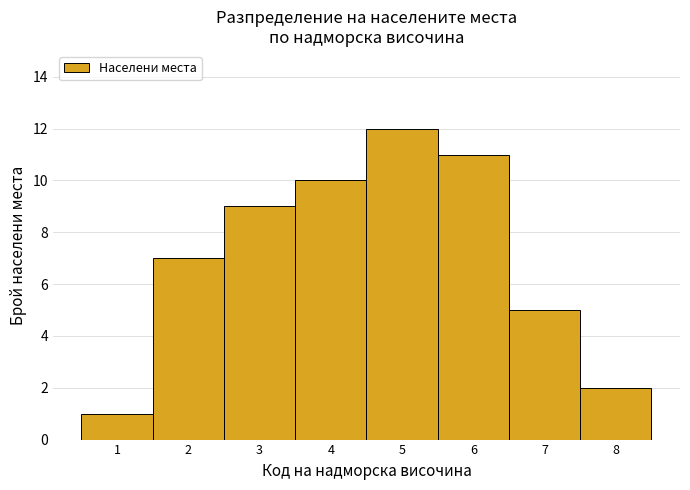

Reading left to right, transcribe this chart: for each bar, give the range it covers on the x-axis and its height. The values are not printed on the chart, so give them approximately, as read against the axis.

0.5 to 1.5: 1
1.5 to 2.5: 7
2.5 to 3.5: 9
3.5 to 4.5: 10
4.5 to 5.5: 12
5.5 to 6.5: 11
6.5 to 7.5: 5
7.5 to 8.5: 2